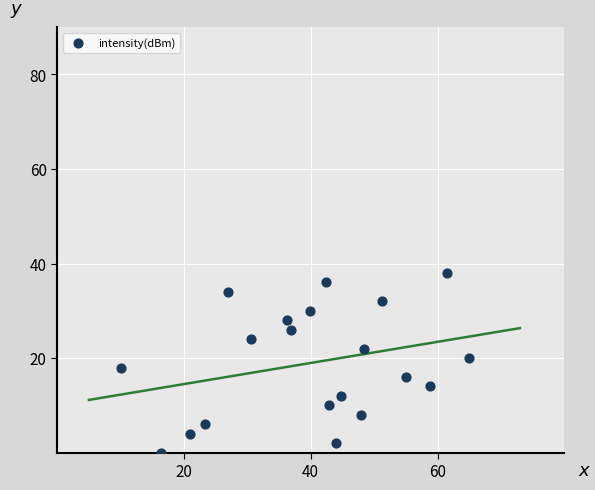

What is the range of Y values (max minus min)?

38